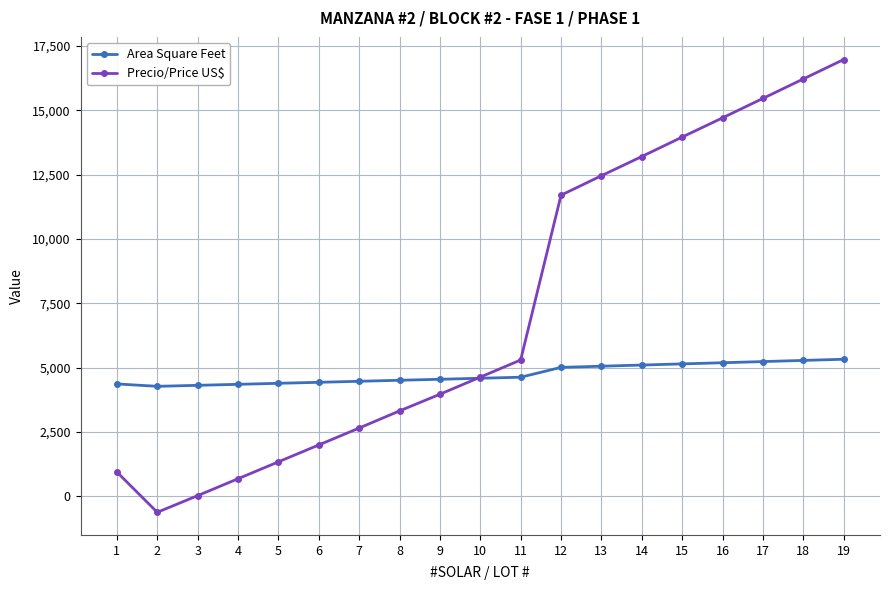

The value of Area Square Feet at 3 is 4306.6. True or false?

True